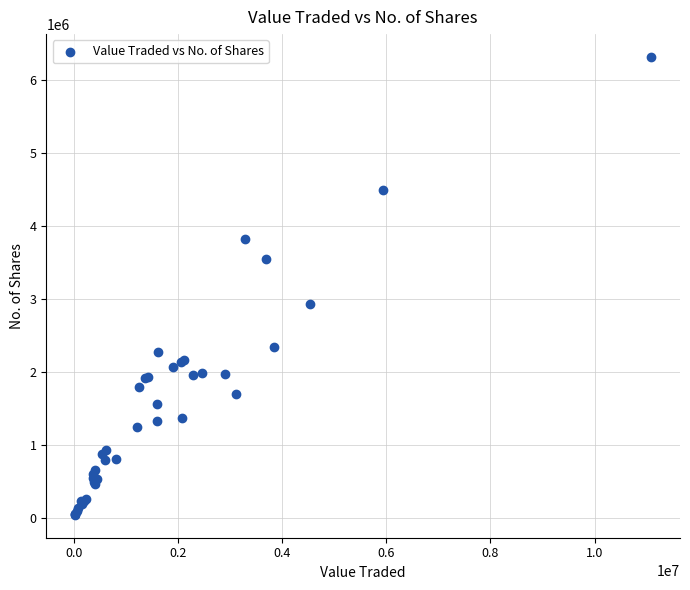

What Y value in the scatter plot is closest to 3182156?

2930586